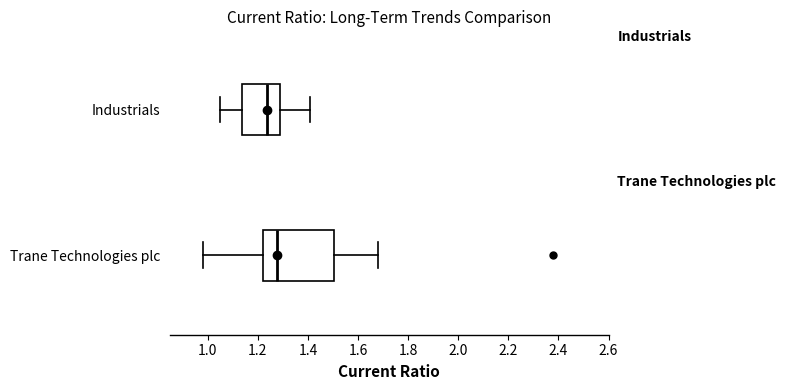

Where is the right edge of the box for Industrials on the x-axis? The values are not printed on the chart, so give them approximately, as read against the axis.

1.28